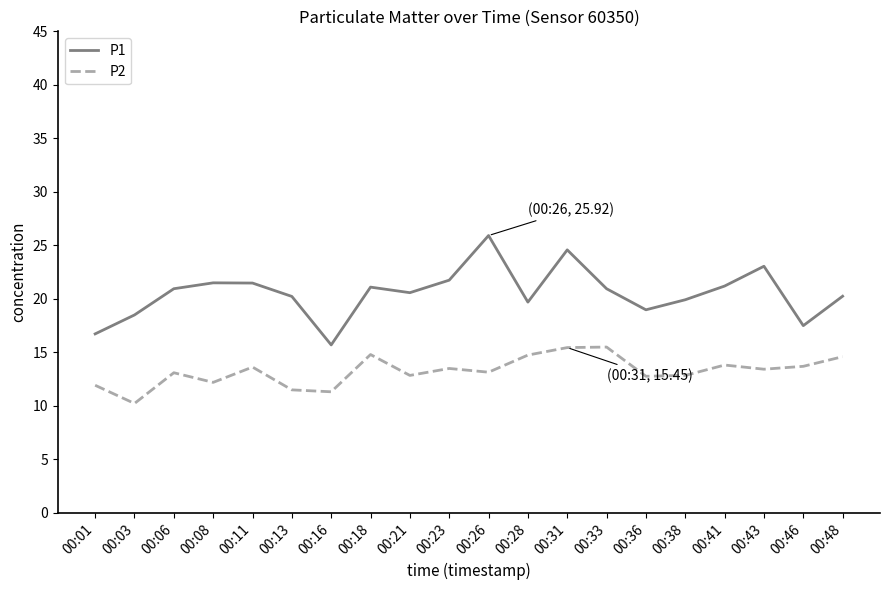

Which series has the largest total across all categories?

P1